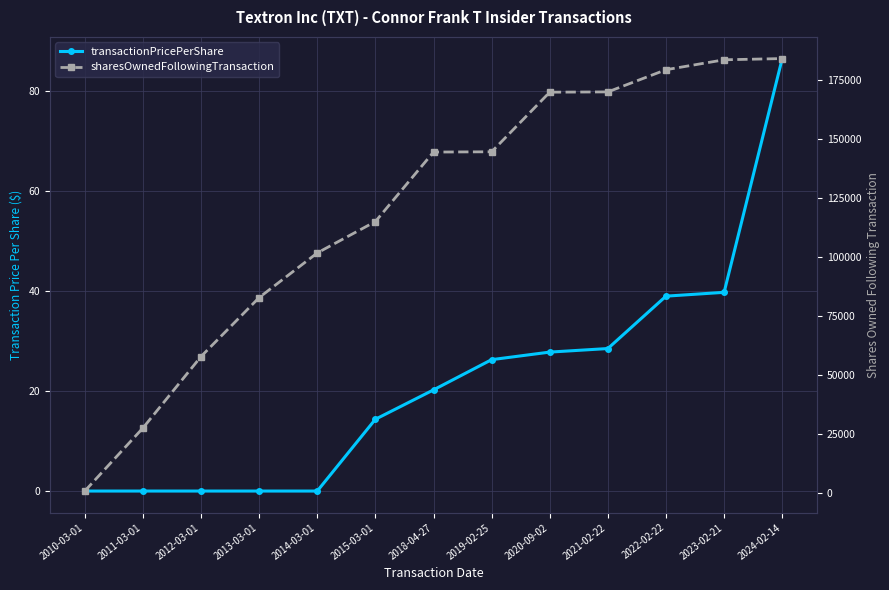

How many values in transactionPricePerShare are above zero?

8